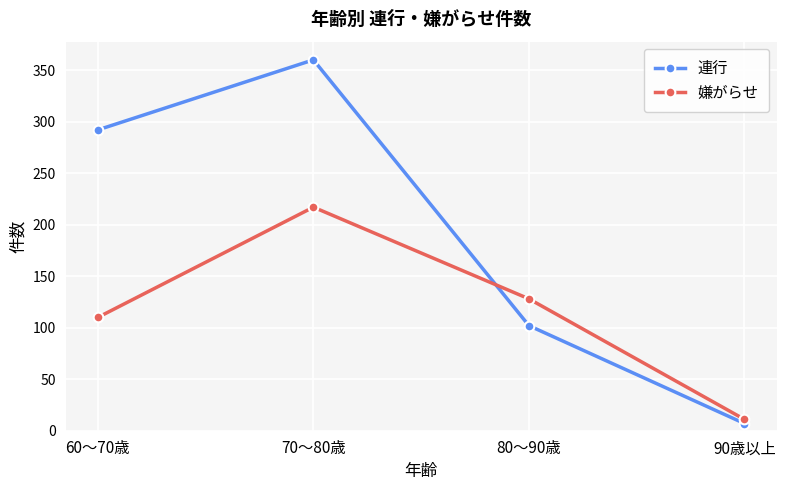

What is the difference between the maximum and minimum values in the 連行 series?

353